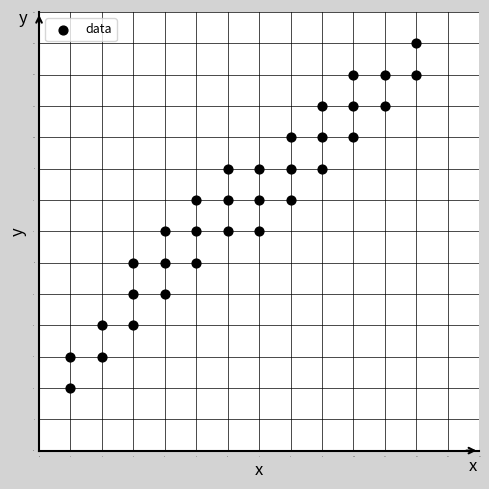

What is the range of X values (max minus min)?

11